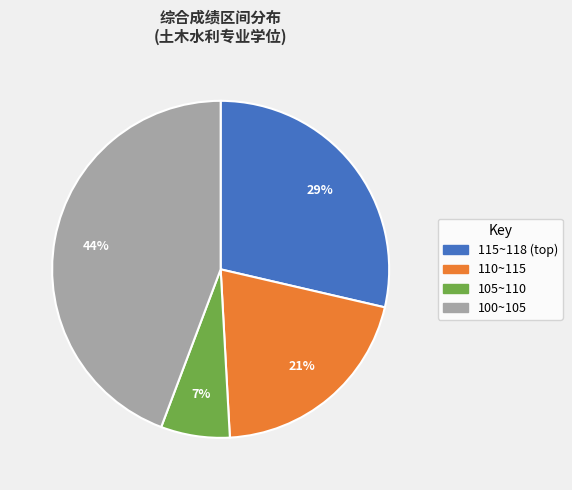

To the nearest percent, what is the average slice percentage?

25%